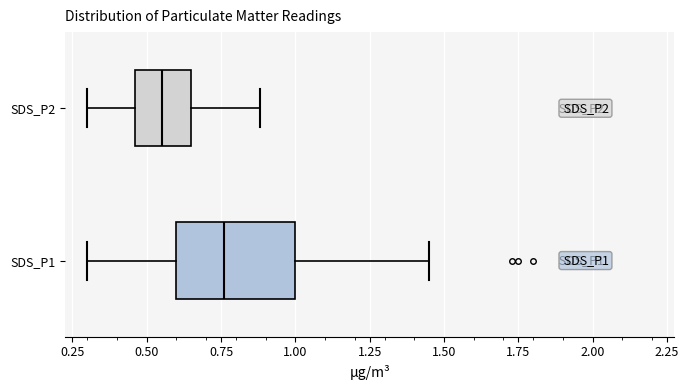

Reading bottom to top, read every box against the x-axis: the position of its median line, the range the box covers, and the ends of its whiskers. The values are not printed on the chart, so give them approximately, as read against the axis.

SDS_P1: median 0.75, box 0.60 to 1.00, whiskers 0.30 to 1.45
SDS_P2: median 0.55, box 0.45 to 0.65, whiskers 0.30 to 0.90